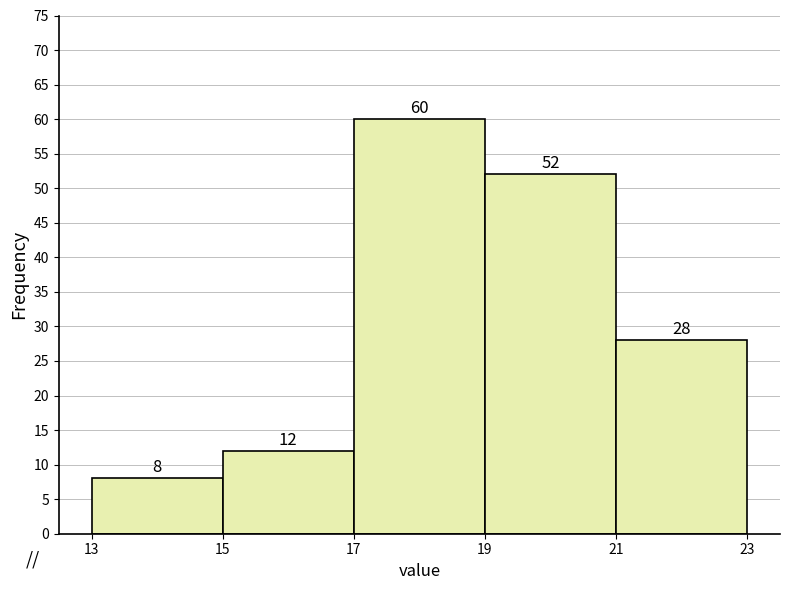

Reading left to right, list every bar in this chart as the range it spans on the x-axis followed by its height.

13 to 15: 8
15 to 17: 12
17 to 19: 60
19 to 21: 52
21 to 23: 28